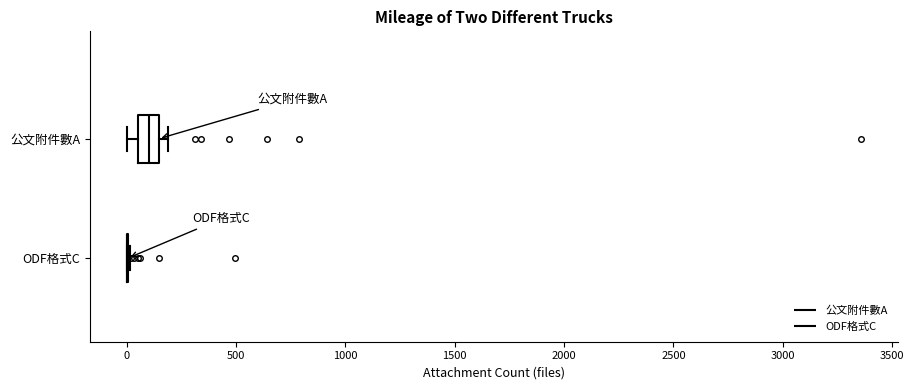

Reading bottom to top, read every box against the x-axis: the position of its median line, the range the box covers, and the ends of its whiskers. The values are not printed on the chart, so give them approximately, as read against the axis.

ODF格式C: box collapsed to a line at 0, whiskers 0 to 0
公文附件數A: median 100, box 50 to 150, whiskers 0 to 200